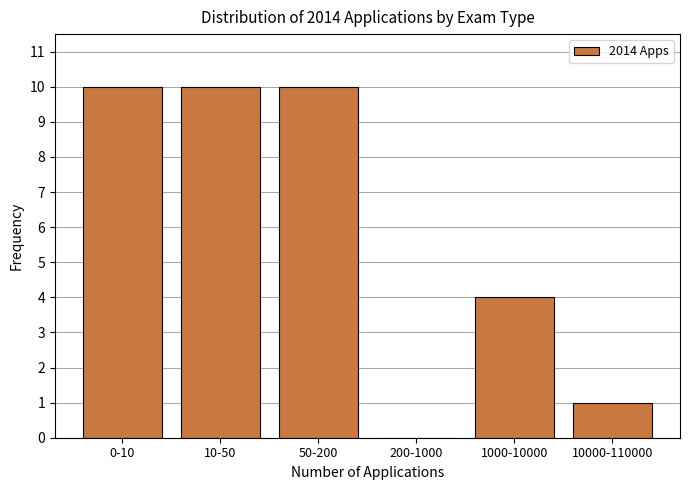

Reading left to right, what are all the values shown in this chart?

0-10=10	10-50=10	50-200=10	200-1000=0	1000-10000=4	10000-110000=1